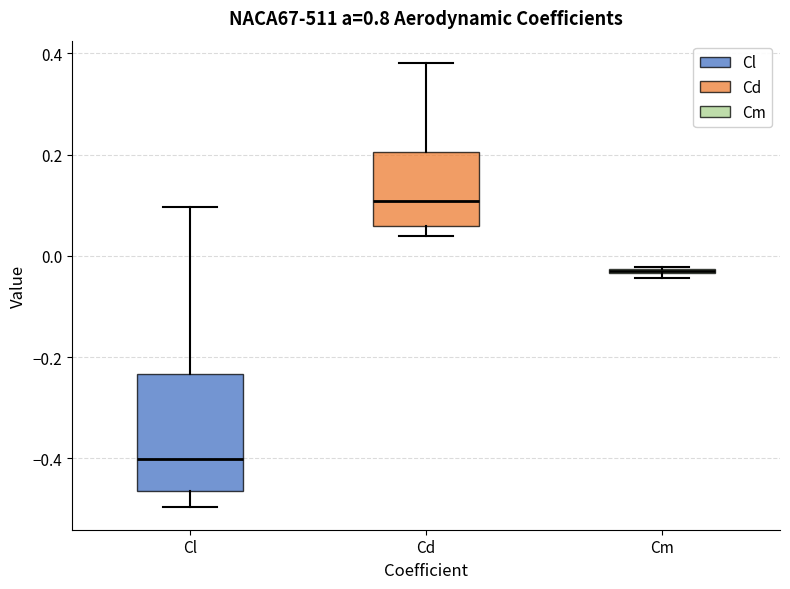

Where is the upper edge of the box for Cm on the y-axis? The values are not printed on the chart, so give them approximately, as read against the axis.

-0.02